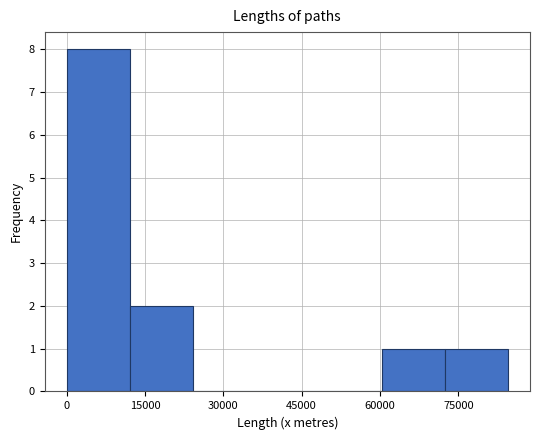

What is the height of the bar covering 12000 to 24000 on the x-axis? Neither the bar edges nor the heights are printed on the chart, so give them approximately, as read against the axes.

2